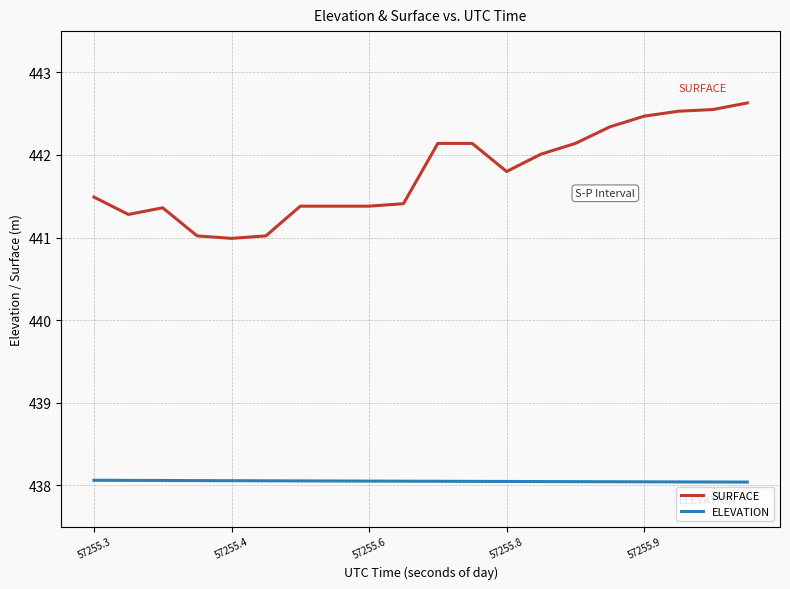

What is the maximum value shown in the chart?

442.6